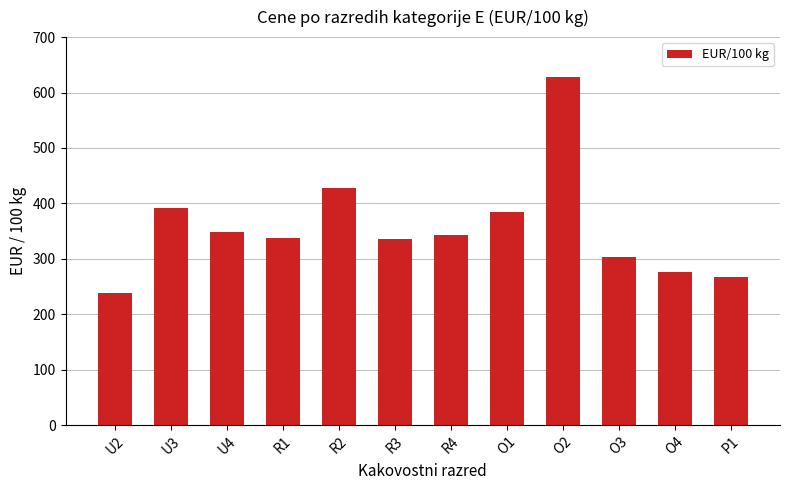

At which label is the value closest to 433?

R2